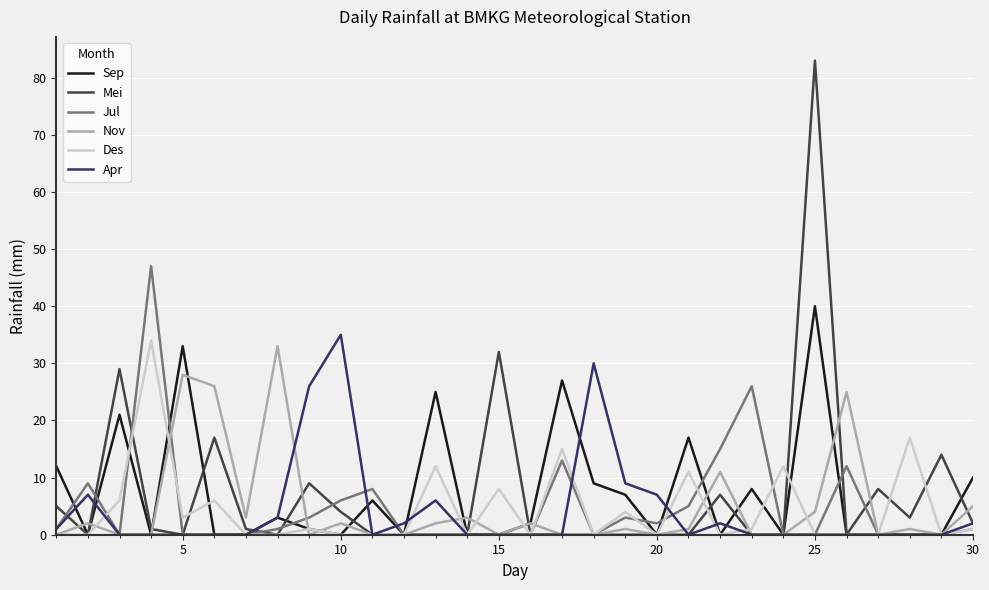

What is the highest value of the Apr series?

35